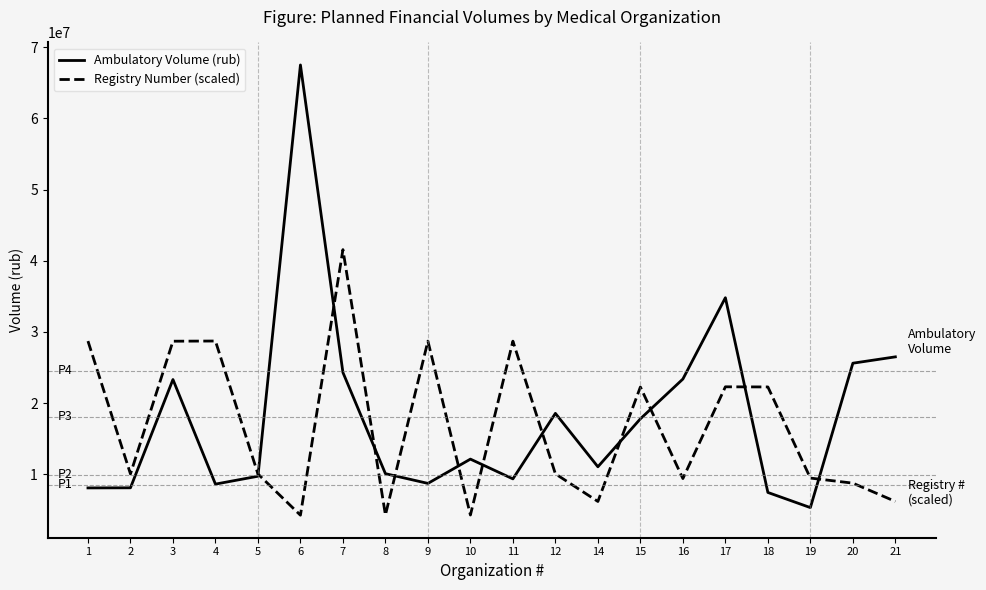

The Registry Number (scaled) series shows 1017643.3 at 10. True or false?

False